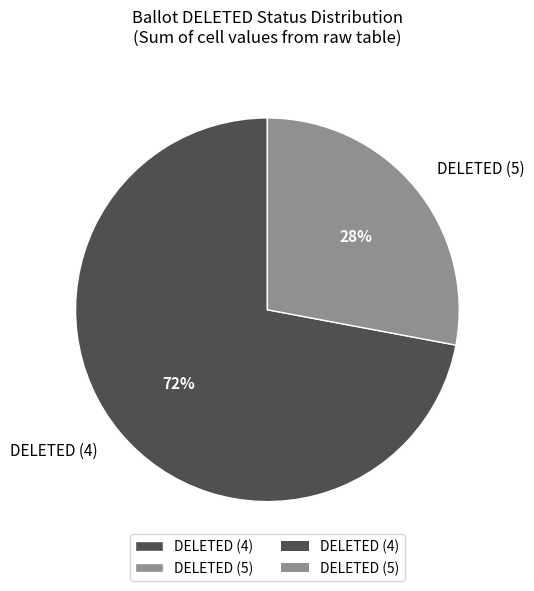

What is the largest slice in the pie chart?

DELETED (4)